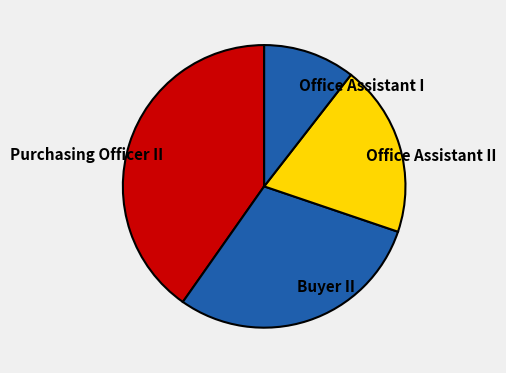

Which has a higher value, Office Assistant I or Purchasing Officer II?

Purchasing Officer II